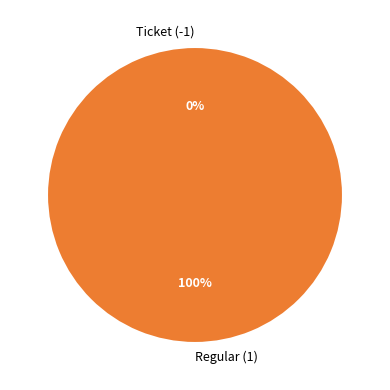

To the nearest percent, what is the average slice percentage?

50%